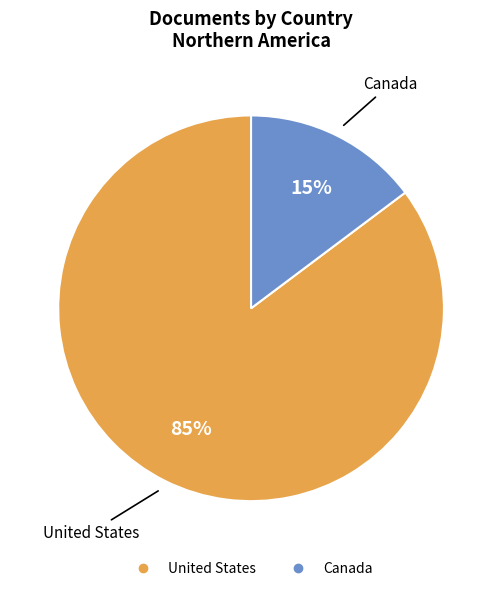

Is the sum of United States and Canada greater than half?

Yes